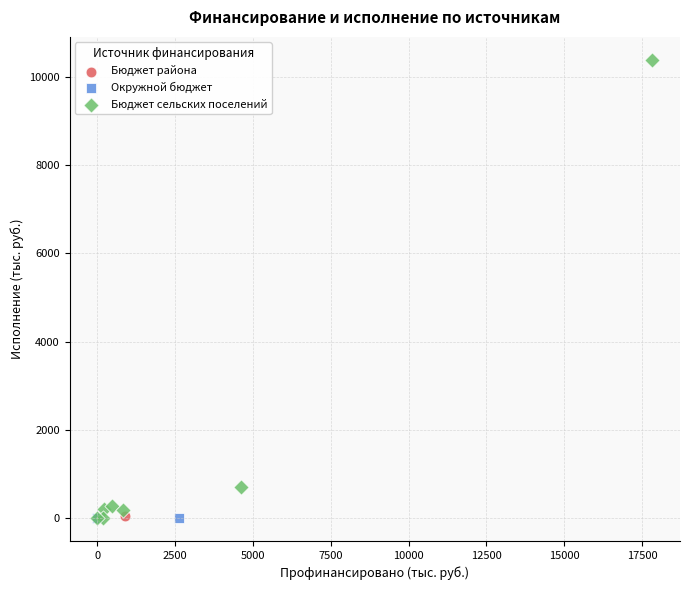

Which series reaches the maximum Y coordinate?

Бюджет сельских поселений